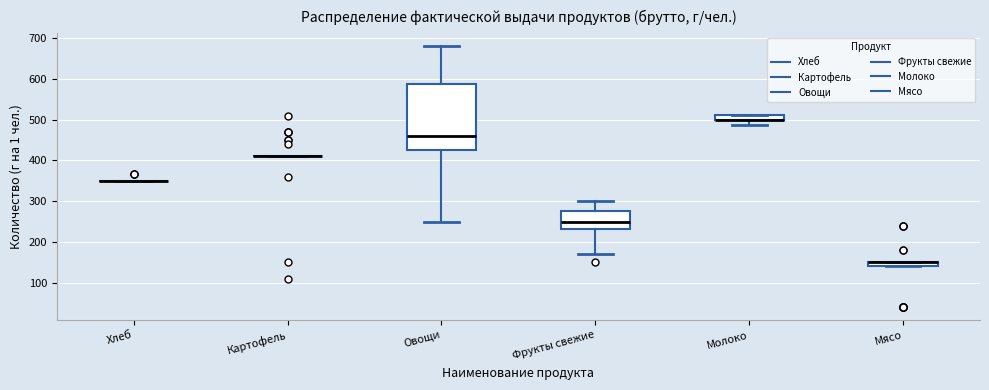

Comparing the boxes themselves (not the whiskers), which one is the tallest?

Овощи